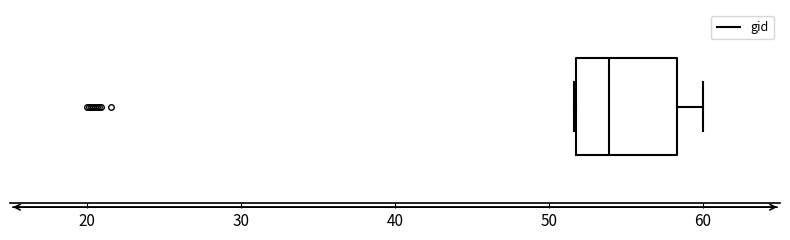

Transcribe this box plot: give where the median line is, the range the box spans, and where the two whiskers end, as read against the x-axis. The values are not printed on the chart, so give them approximately, as read against the axis.

median 54, box 52 to 58, whiskers 52 to 60